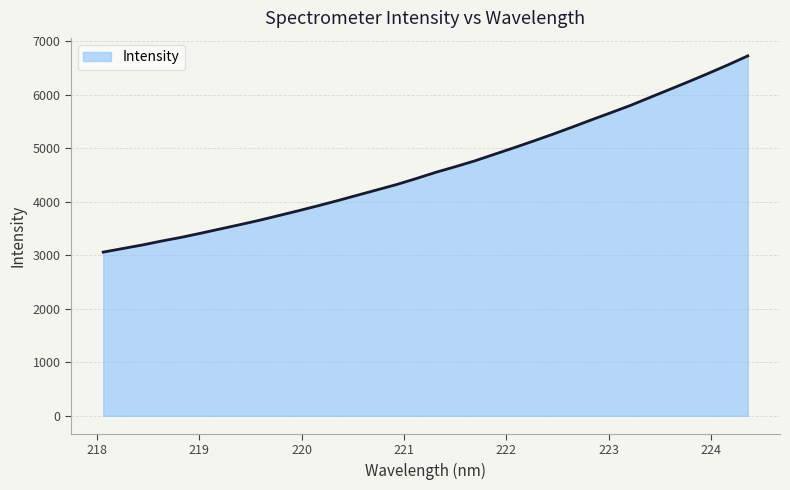

What is the minimum value shown in the chart?

3057.3